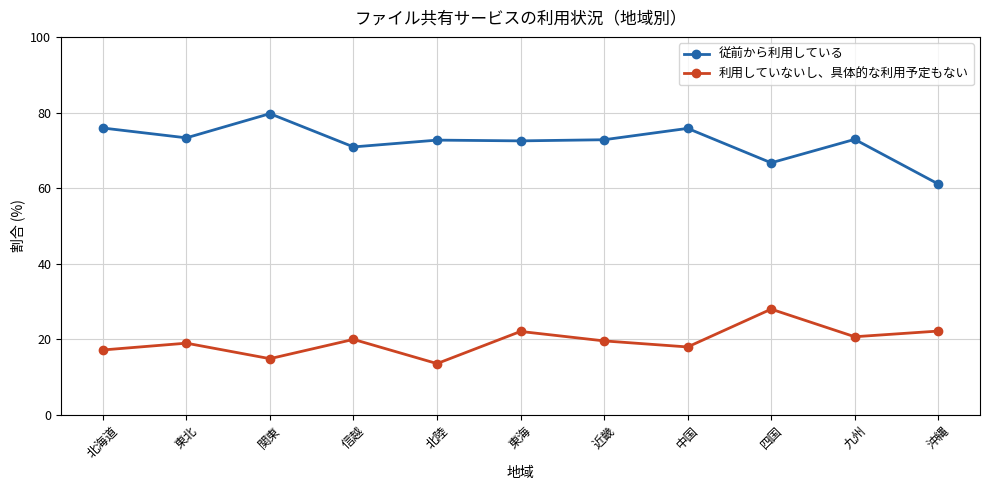

Where is the first local maximum for 利用していないし、具体的な利用予定もない?

東北